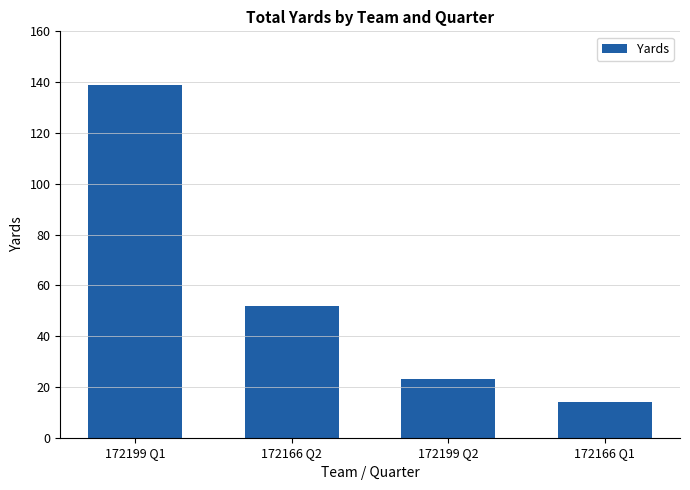

What is the ratio of the value at 172166 Q1 to the value at 172199 Q2?

0.6